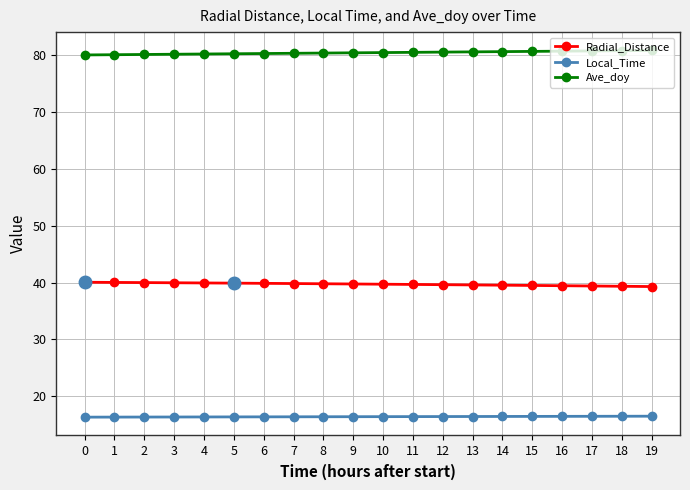

What is the difference between the maximum and minimum values in the Ave_doy series?

0.8